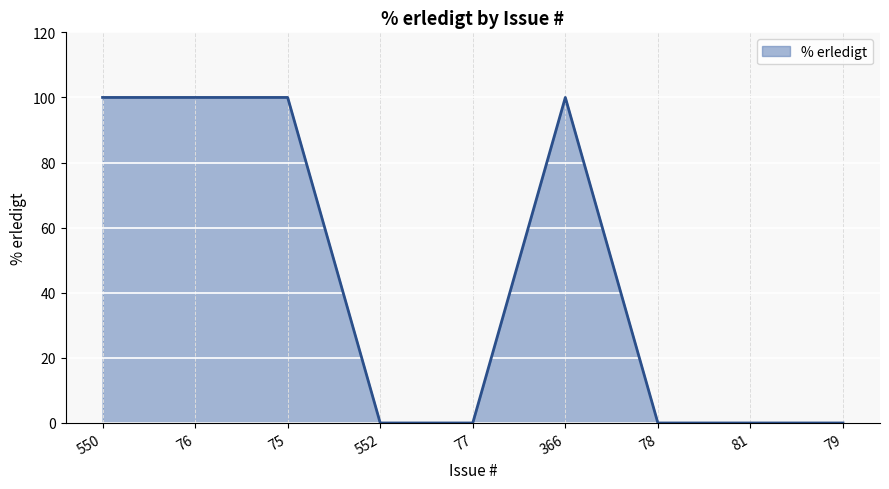

Is it true that the value at 550 is 100?

True